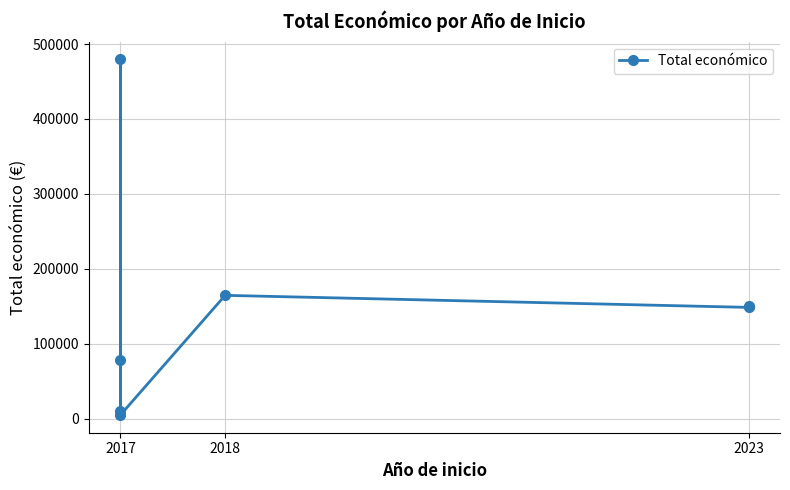

Is this an area chart (filled region under the line)?

No